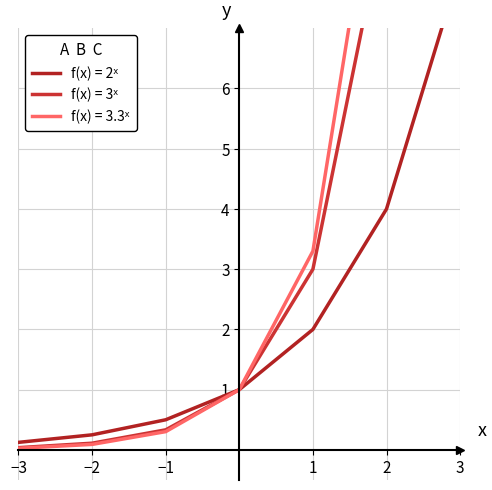

At 1, list the series in order from largest to smallest.

f(x) = 3.3ˣ, f(x) = 3ˣ, f(x) = 2ˣ